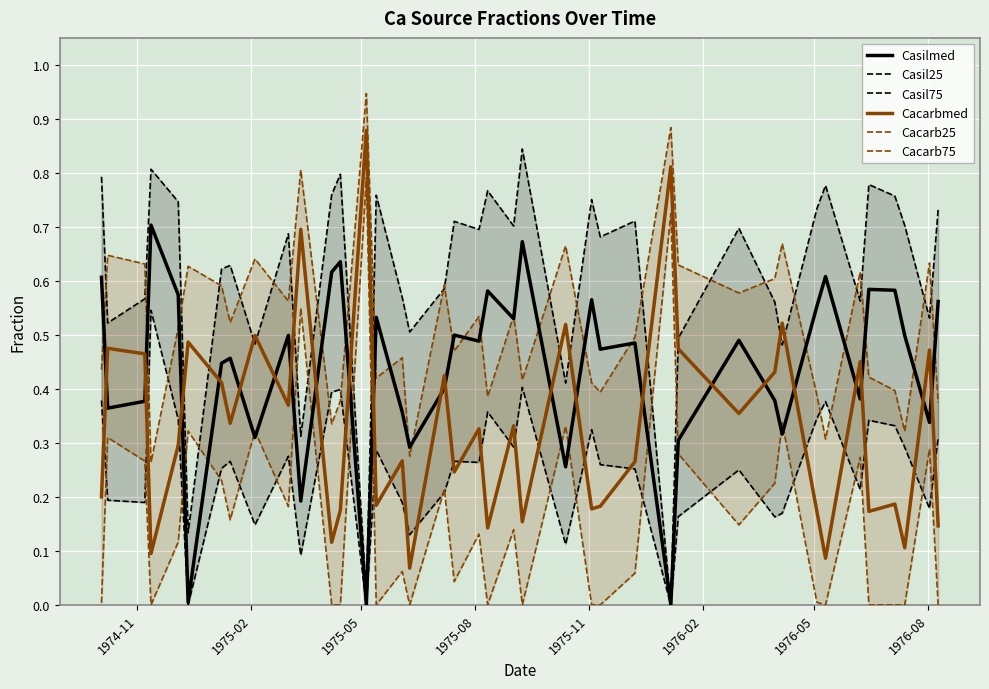

True or false: Casilmed and Cacarbmed intersect in this chart.

True